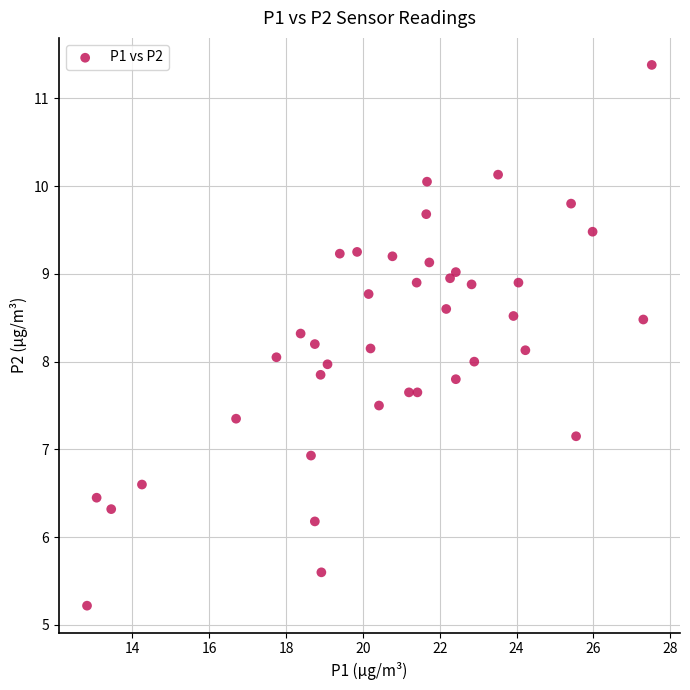

What is the range of Y values (max minus min)?

6.2